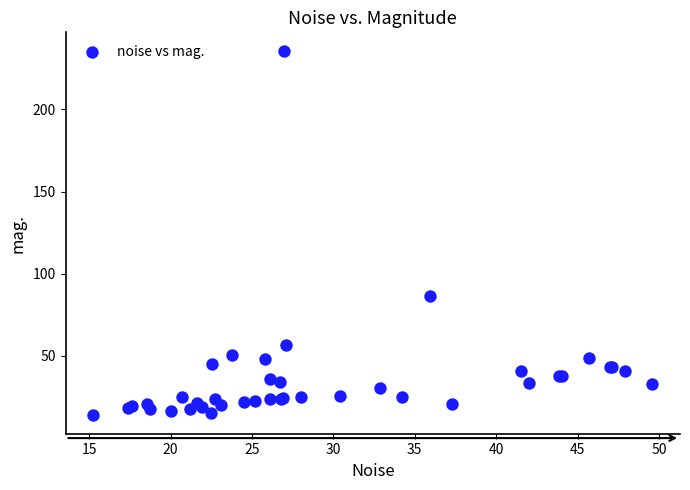

What Y value in the scatter plot is closest to 124?

86.2